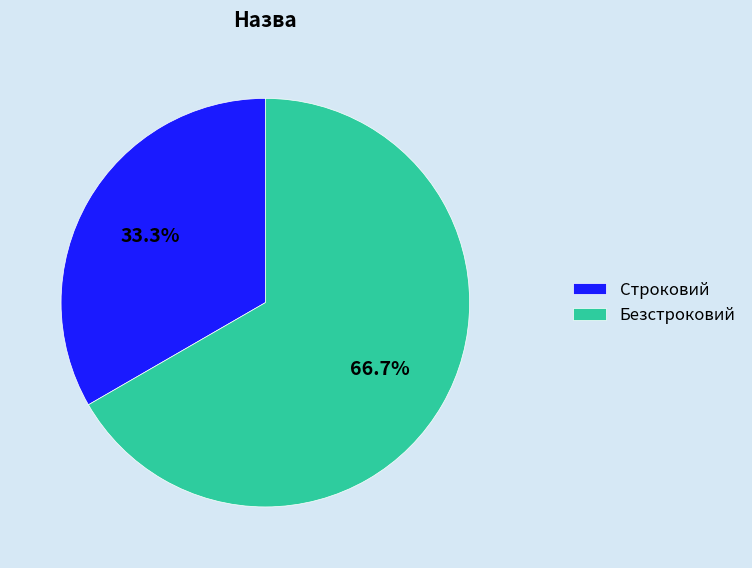

The Строковий slice represents 44% of the pie. True or false?

False